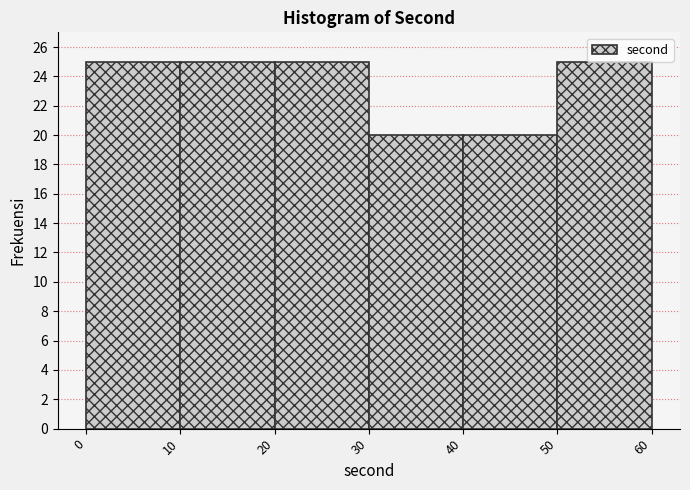

Reading left to right, list every bar in this chart as the range it spans on the x-axis followed by its height. The values are not printed on the chart, so give them approximately, as read against the axis.

0 to 10: 25
10 to 20: 25
20 to 30: 25
30 to 40: 20
40 to 50: 20
50 to 60: 25